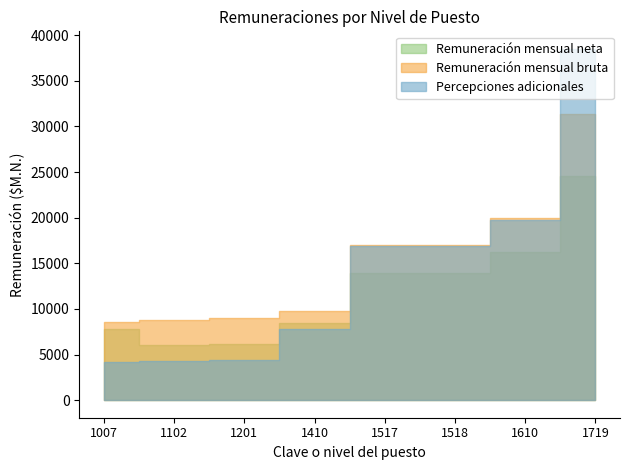

What is the total value across all series at 1007?

20719.3